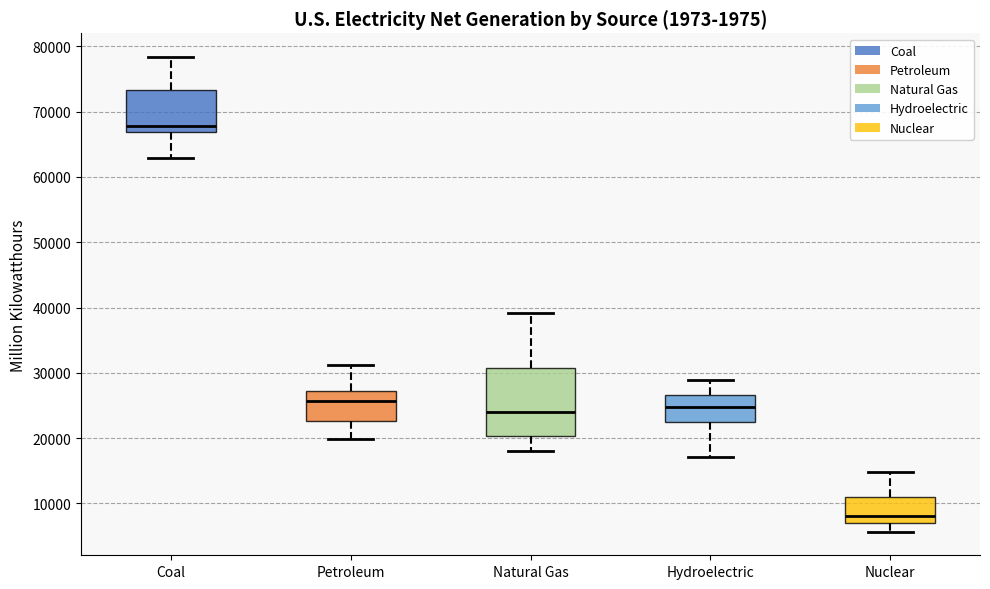

Reading left to right, transcribe this box plot: for each box, give where its median line is, the range the box spans, and where its two whiskers end, as read against the y-axis. The values are not printed on the chart, so give them approximately, as read against the axis.

Coal: median 68000, box 67000 to 73000, whiskers 63000 to 78000
Petroleum: median 26000, box 23000 to 27000, whiskers 20000 to 31000
Natural Gas: median 24000, box 20000 to 31000, whiskers 18000 to 39000
Hydroelectric: median 25000, box 22000 to 27000, whiskers 17000 to 29000
Nuclear: median 8000, box 7000 to 11000, whiskers 6000 to 15000